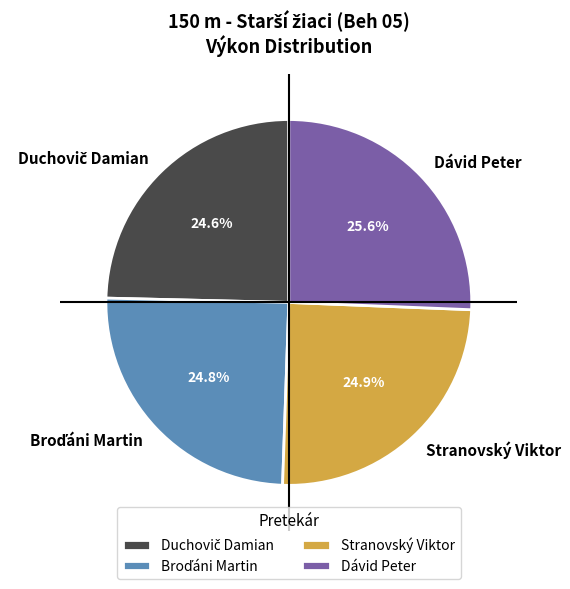

What percentage is NOT represented by Dávid Peter?

74.4%